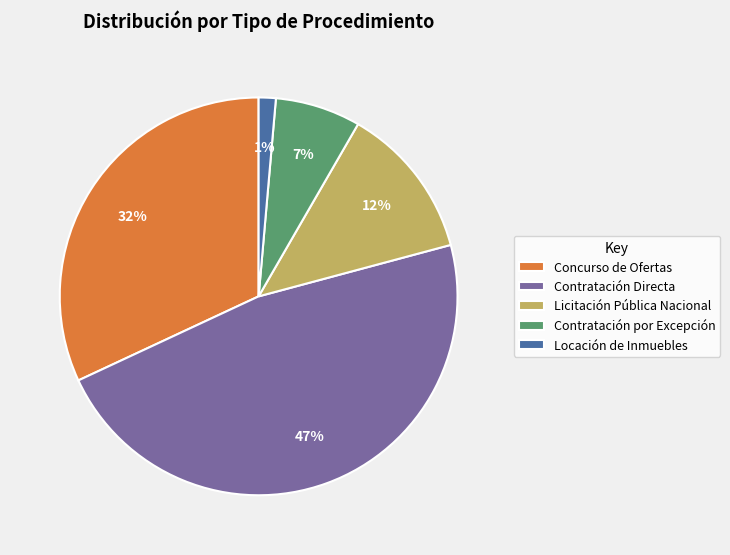

Do Licitación Pública Nacional and Contratación Directa together represent more than half of the pie?

Yes